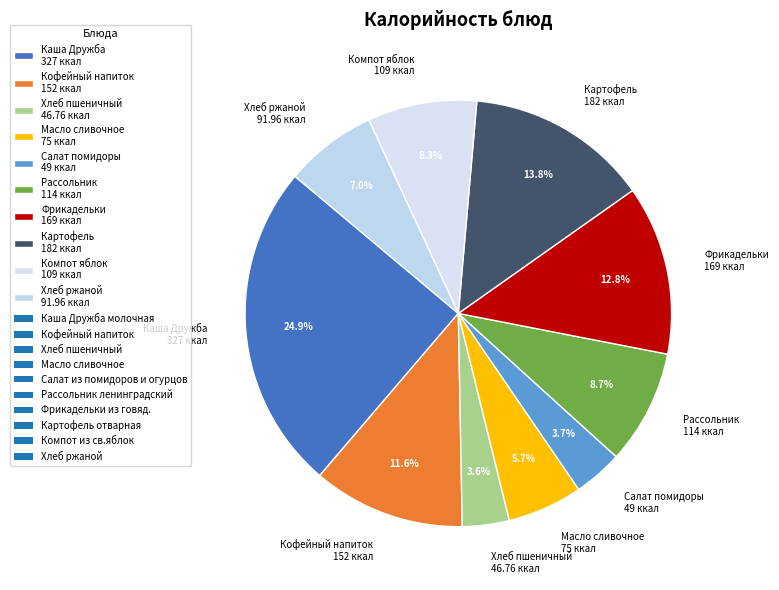

What is the largest slice in the pie chart?

Каша Дружба 327 ккал